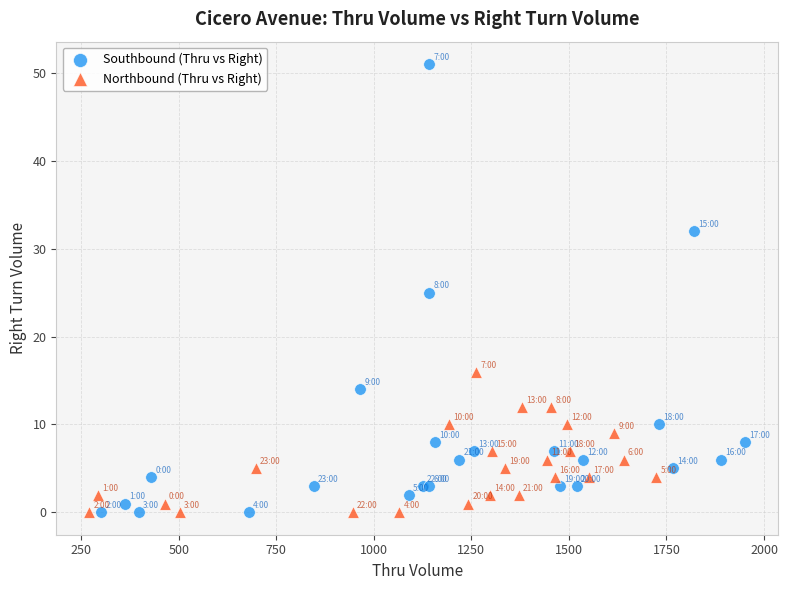

Which series reaches the maximum Y coordinate?

Southbound (Thru vs Right)